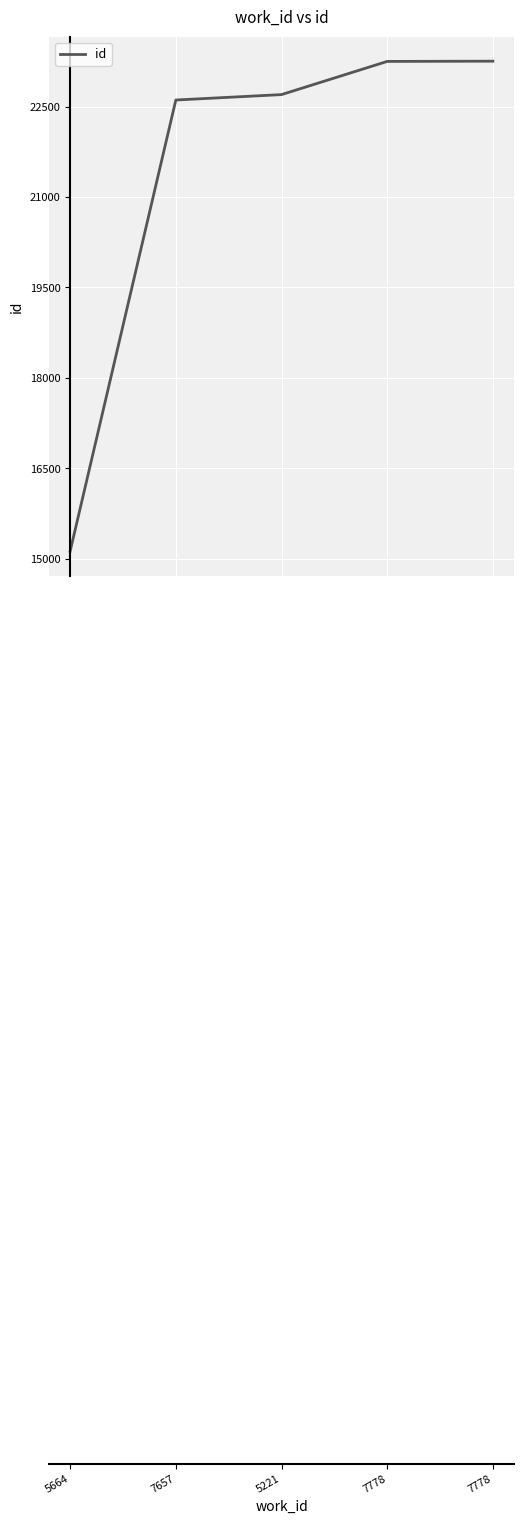

Count the number of categories in the chart.

5